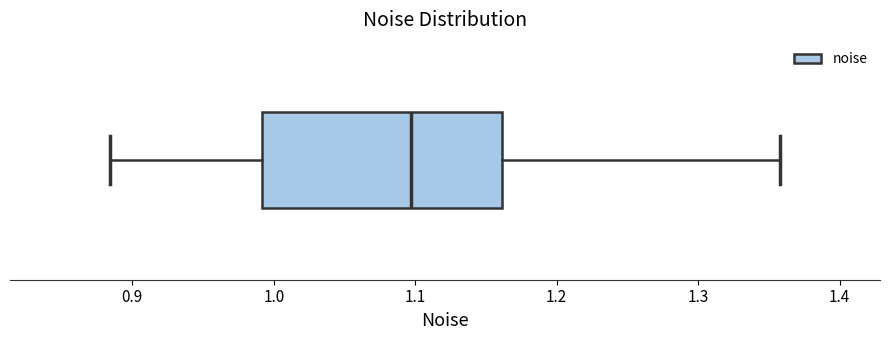

Where is the right edge of the box on the x-axis? The values are not printed on the chart, so give them approximately, as read against the axis.

1.16